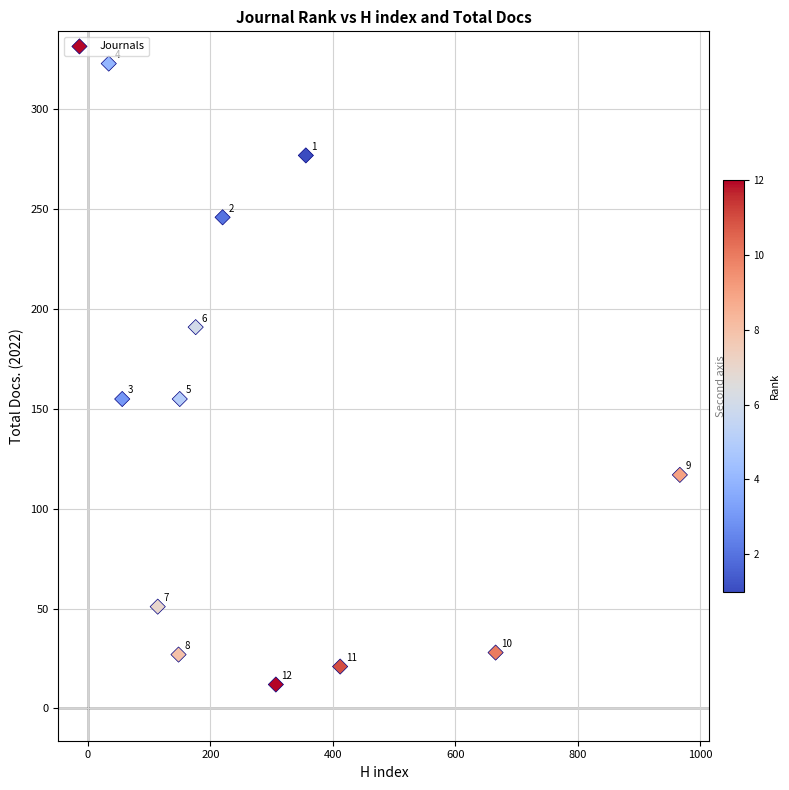

What is the range of Y values (max minus min)?

311